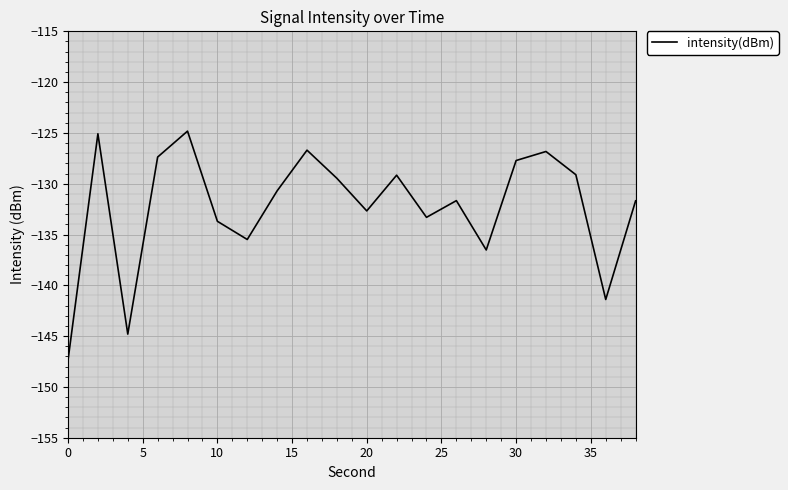

What is the difference between the maximum and minimum values?

22.5